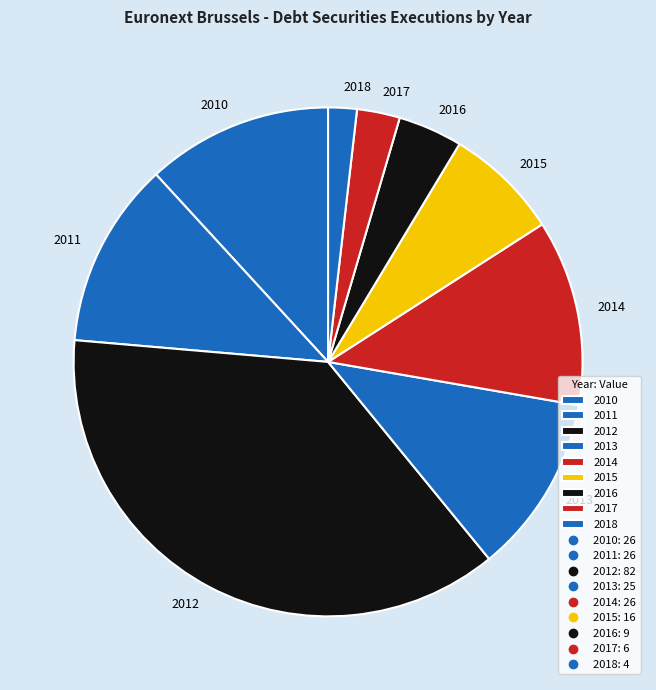

Does 2017 represent more than half of the total?

No